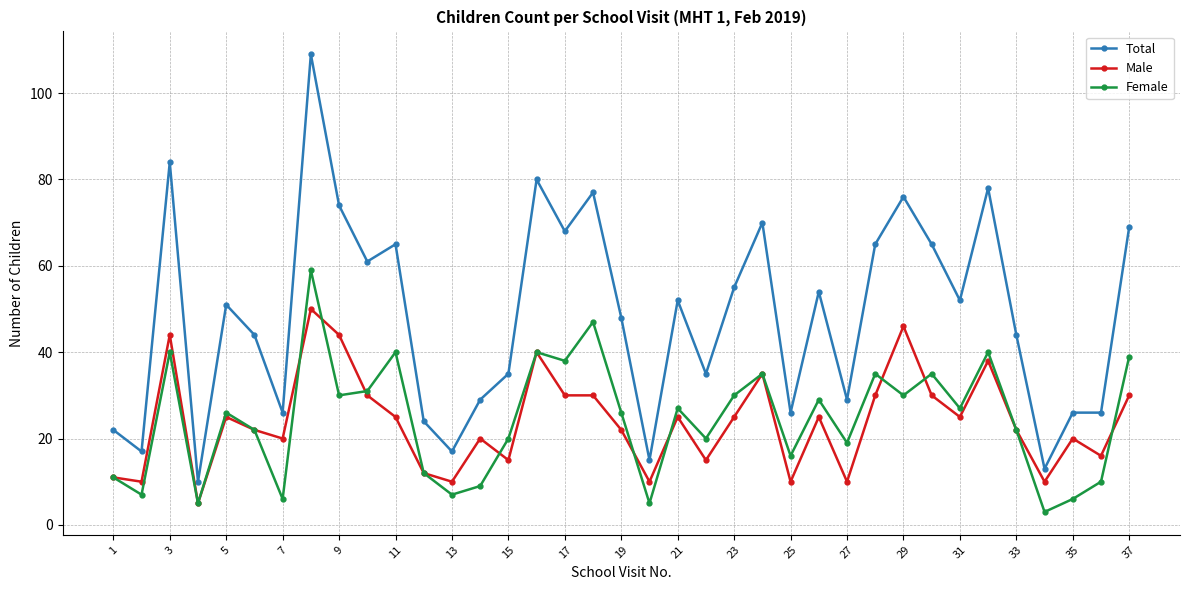

True or false: Total has more than 0 interior local peaks.

True